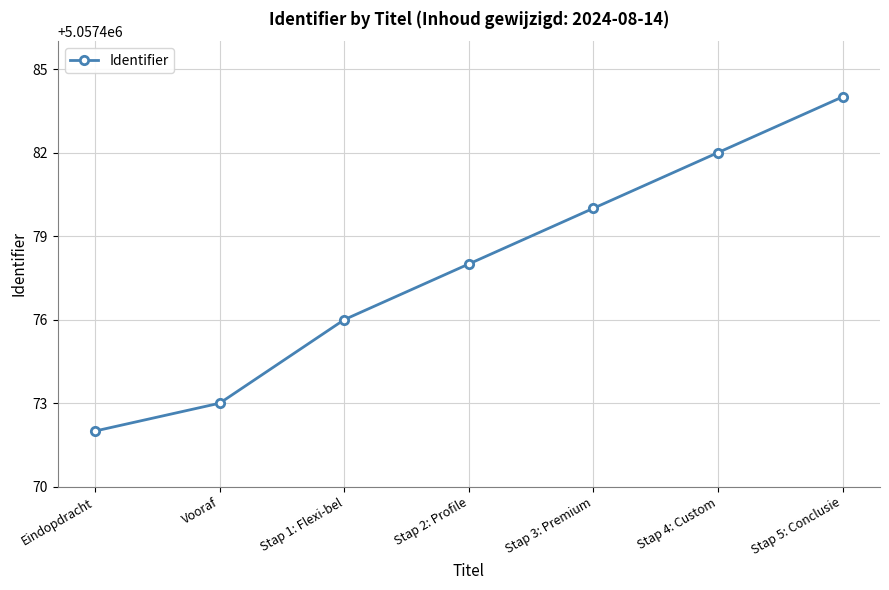

Which label corresponds to the largest value in the chart?

Stap 5: Conclusie